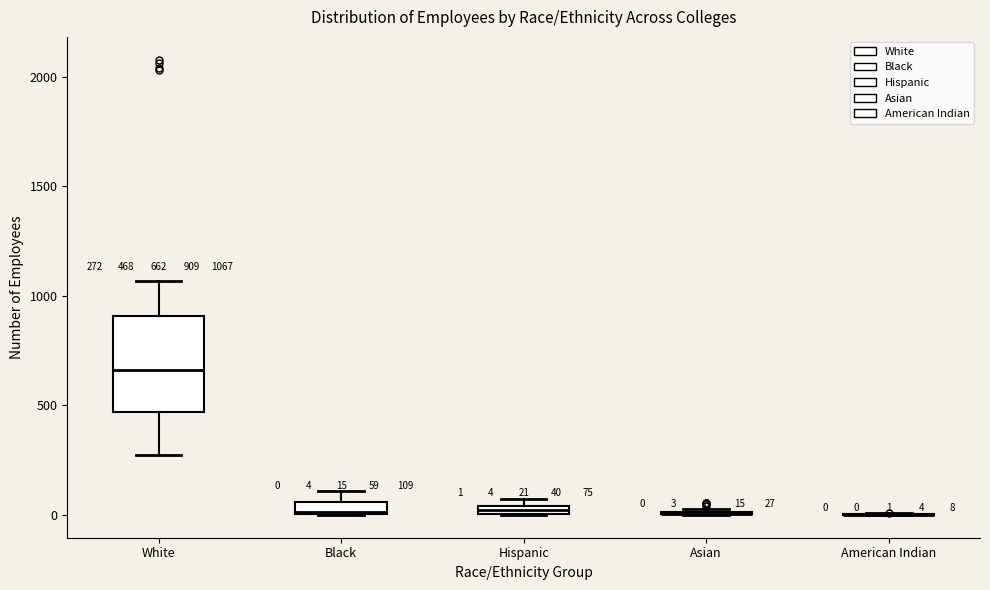

Comparing the boxes themselves (not the whiskers), which one is the tallest?

White